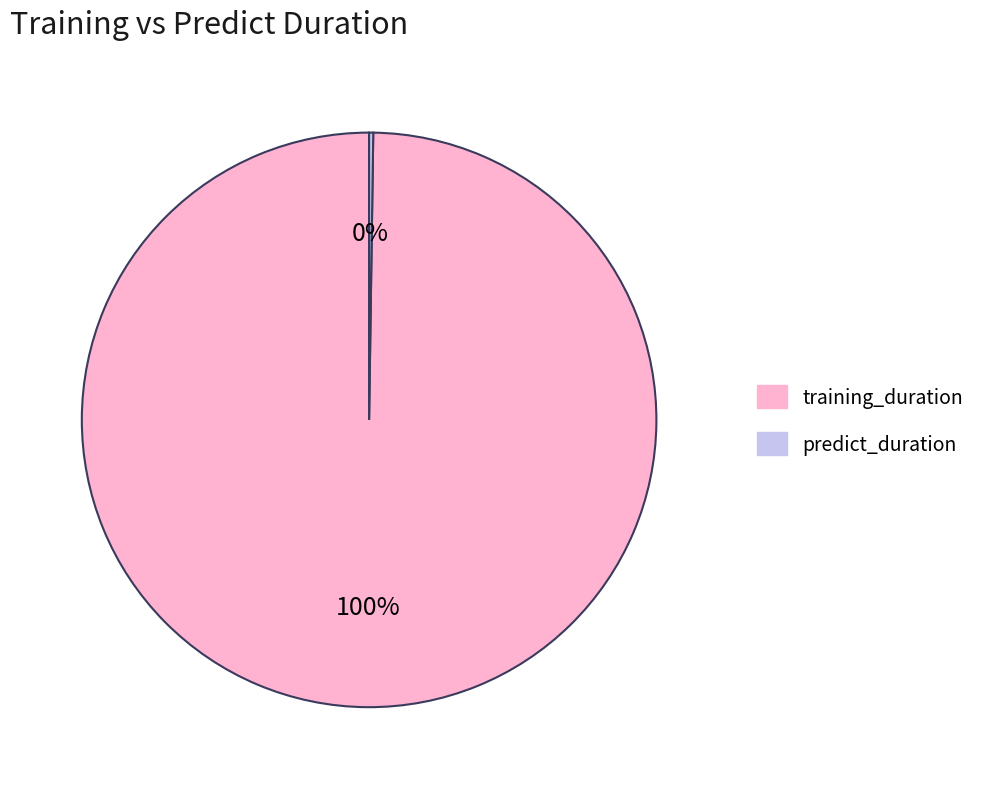

To the nearest percent, what is the difference between the largest and smallest slice percentages?

100%